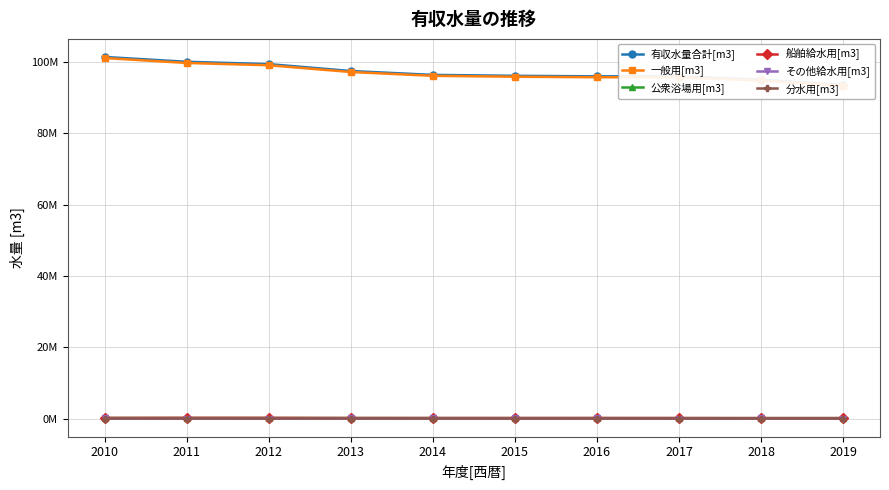

How many interior local valleys does the その他給水用[m3] series have?

3